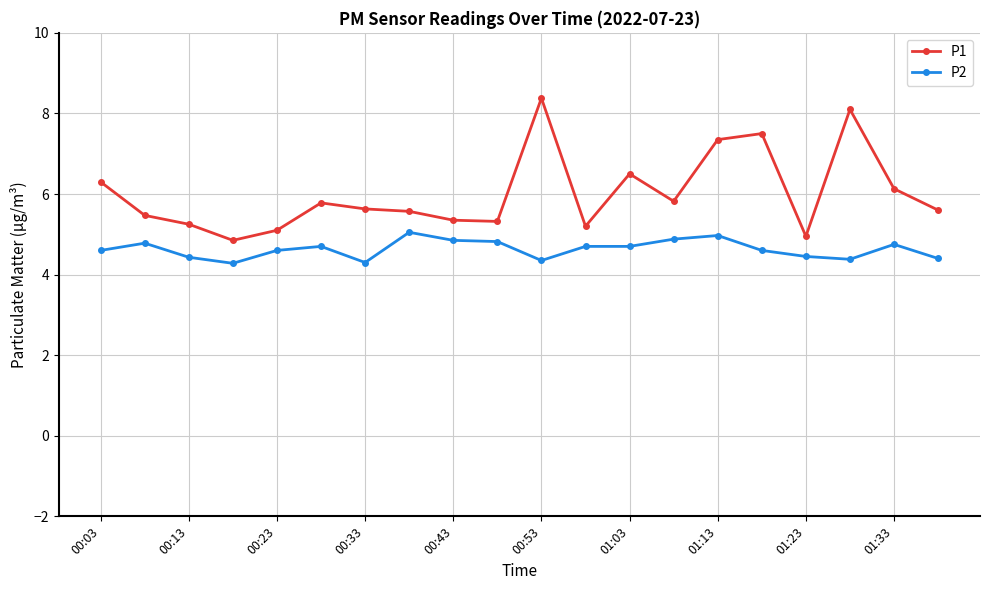

What is the value of the P1 point at the 5th from the left?

5.1